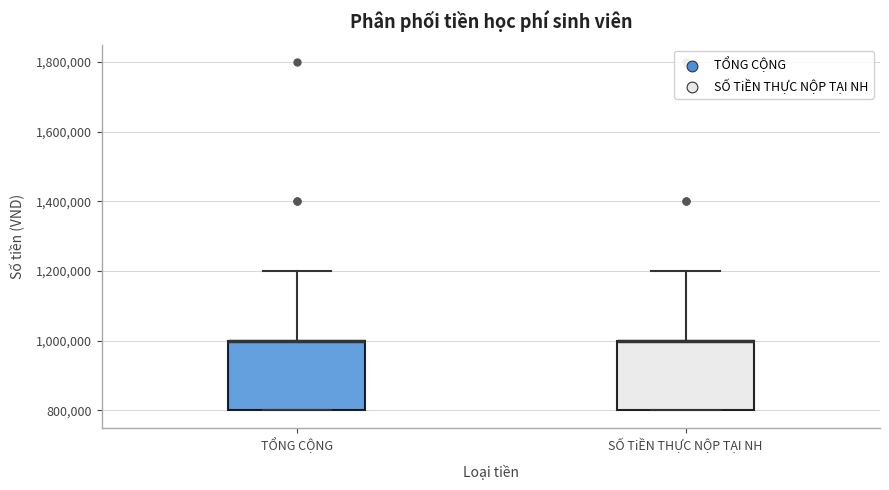

Reading left to right, transcribe this box plot: for each box, give where its median line is, the range the box spans, and where its two whiskers end, as read against the y-axis. The values are not printed on the chart, so give them approximately, as read against the axis.

TỔNG CỘNG: median 1000000 (drawn on the box's upper edge), box 800000 to 1000000, whiskers 800000 to 1200000
SỐ TiỀN THỰC NỘP TẠI NH: median 1000000 (drawn on the box's upper edge), box 800000 to 1000000, whiskers 800000 to 1200000